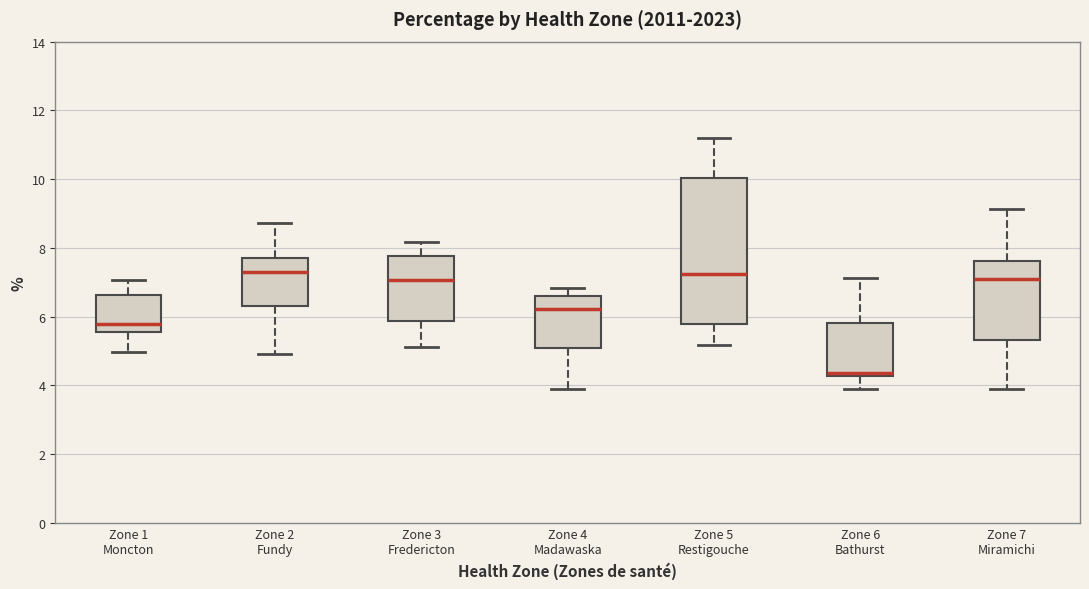

Comparing the boxes themselves (not the whiskers), which one is the tallest?

Zone 5 Restigouche